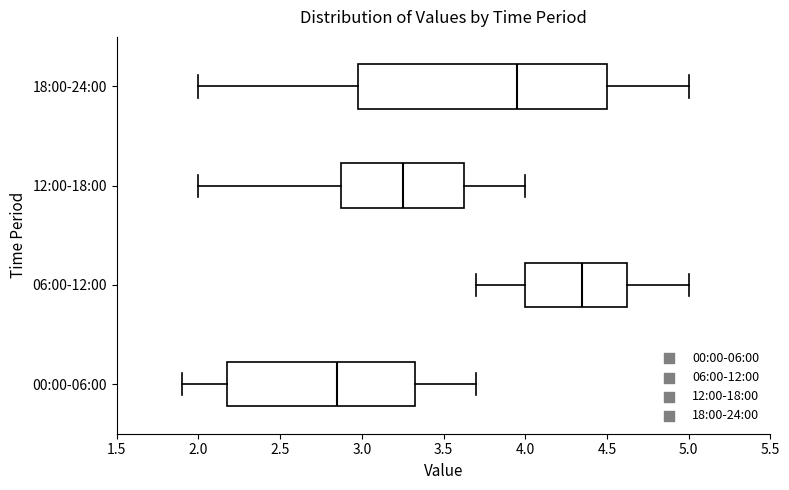

Reading bottom to top, transcribe this box plot: for each box, give where its median line is, the range the box spans, and where its two whiskers end, as read against the x-axis. The values are not printed on the chart, so give them approximately, as read against the axis.

00:00-06:00: median 2.85, box 2.20 to 3.35, whiskers 1.90 to 3.70
06:00-12:00: median 4.35, box 4.00 to 4.65, whiskers 3.70 to 5.00
12:00-18:00: median 3.25, box 2.90 to 3.65, whiskers 2.00 to 4.00
18:00-24:00: median 3.95, box 3.00 to 4.50, whiskers 2.00 to 5.00